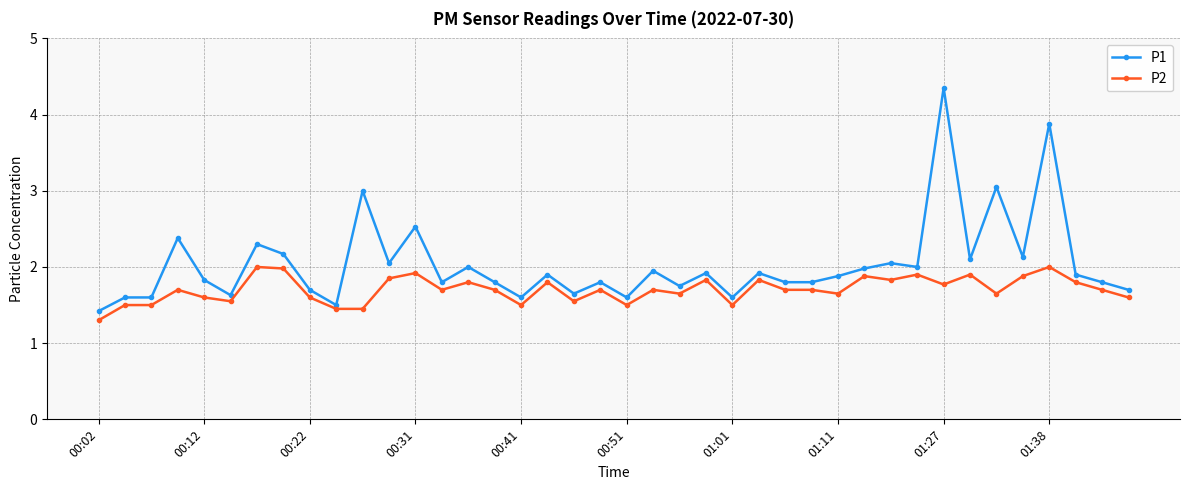

Rank the series by their maximum value, from lowest to highest.

P2, P1